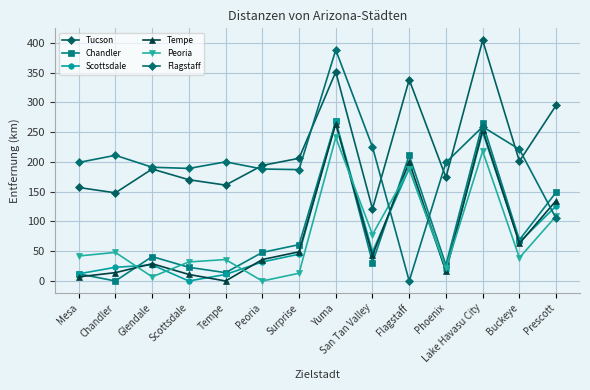

How many times do Peoria and Flagstaff cross each other?

3